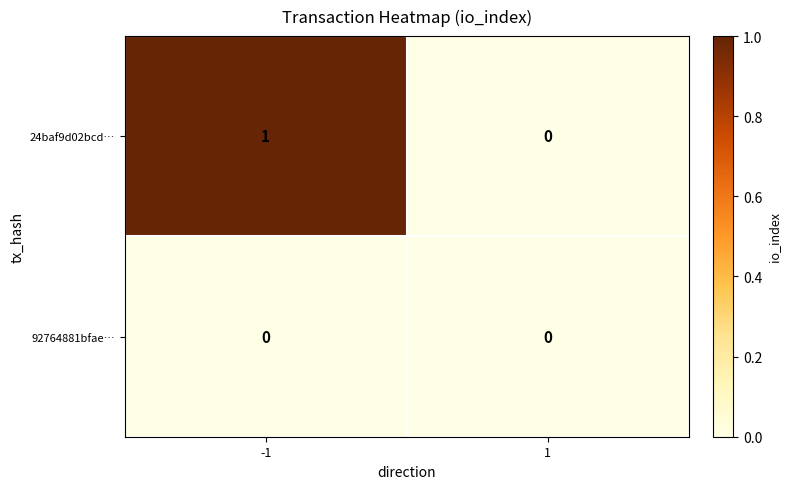

Reading left to right, list all the values displayed in this chart.

24baf9d02bcd…: -1=1	1=0
92764881bfae…: -1=0	1=0